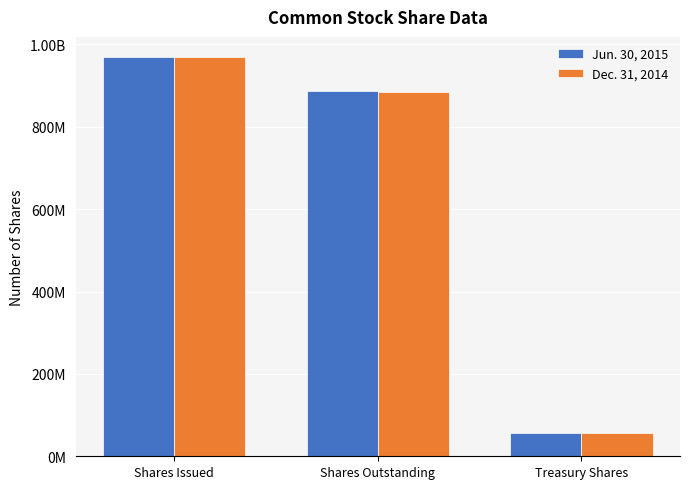

Reading right to left, extract all data points from this chart.

Jun. 30, 2015: Treasury Shares=56619390	Shares Outstanding=885648409	Shares Issued=969726994
Dec. 31, 2014: Treasury Shares=55969390	Shares Outstanding=884912012	Shares Issued=968340597